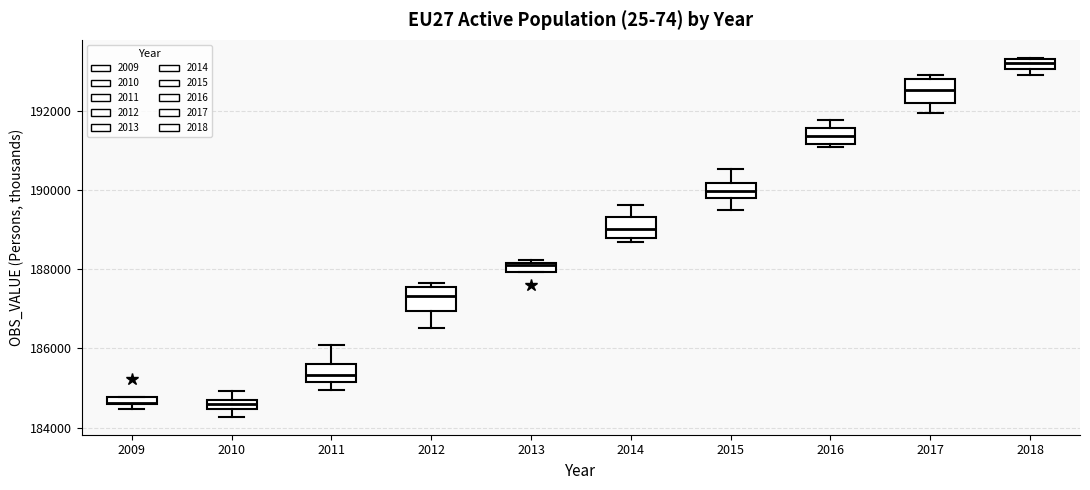

Where is the upper edge of the box at x = 2015 on the y-axis? The values are not printed on the chart, so give them approximately, as read against the axis.

190200